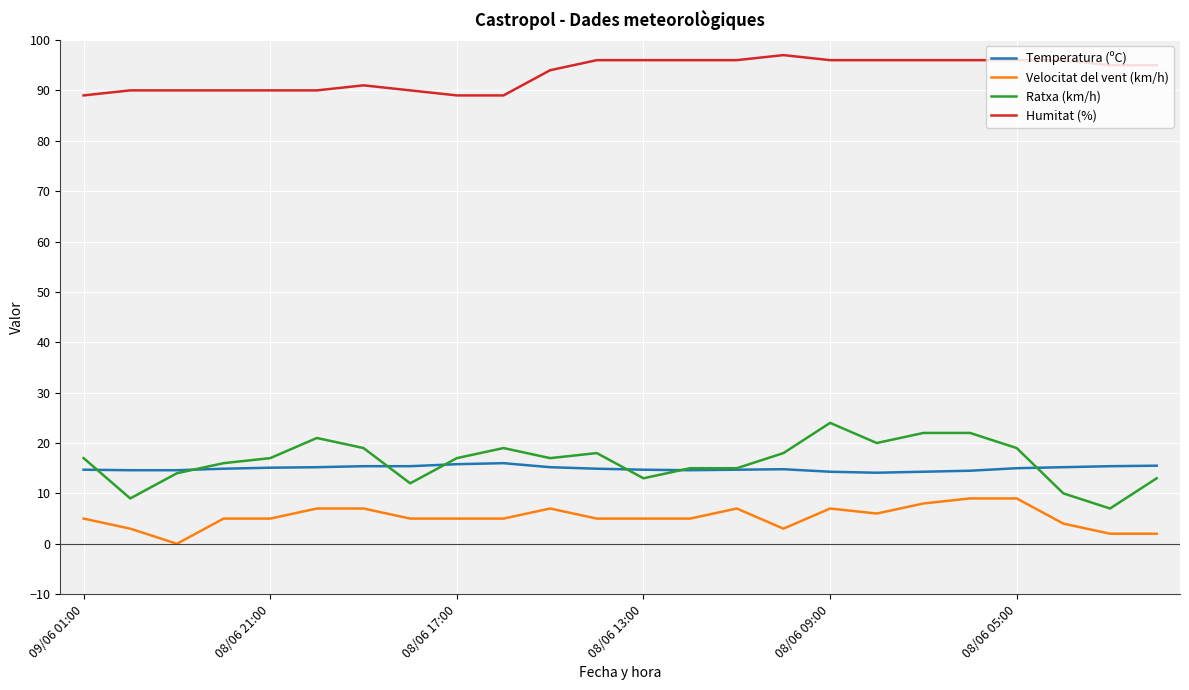

Which series has the largest total across all categories?

Humitat (%)